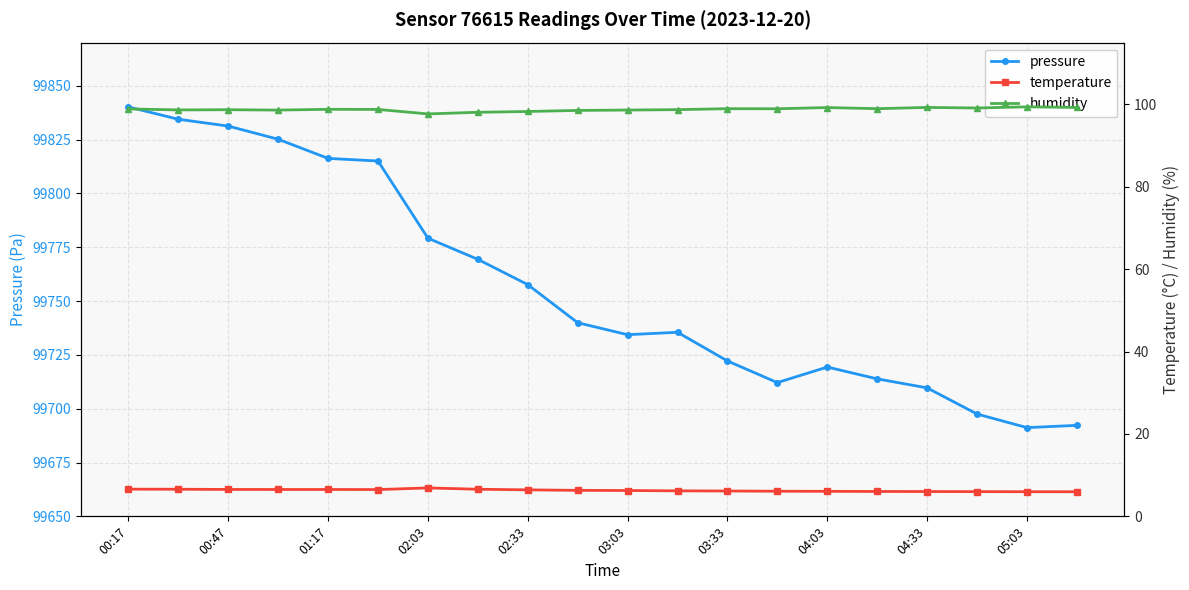

The value of pressure at 04:03 is 99719.3. True or false?

True